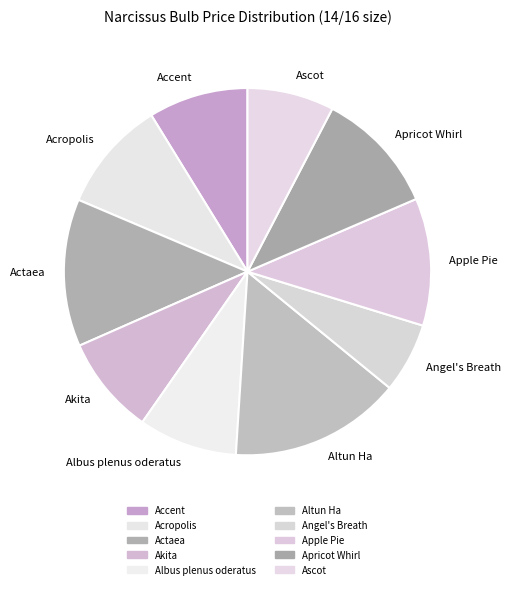

Is Angel's Breath the majority of the pie?

No